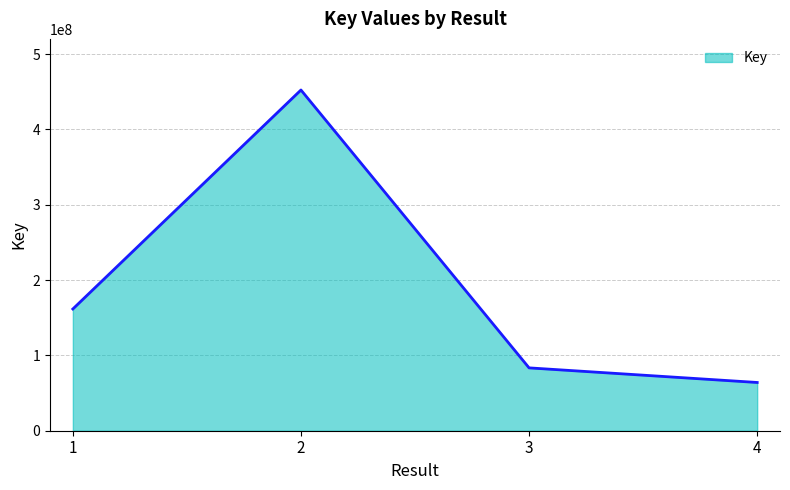

How many lines are shown in the chart?

1